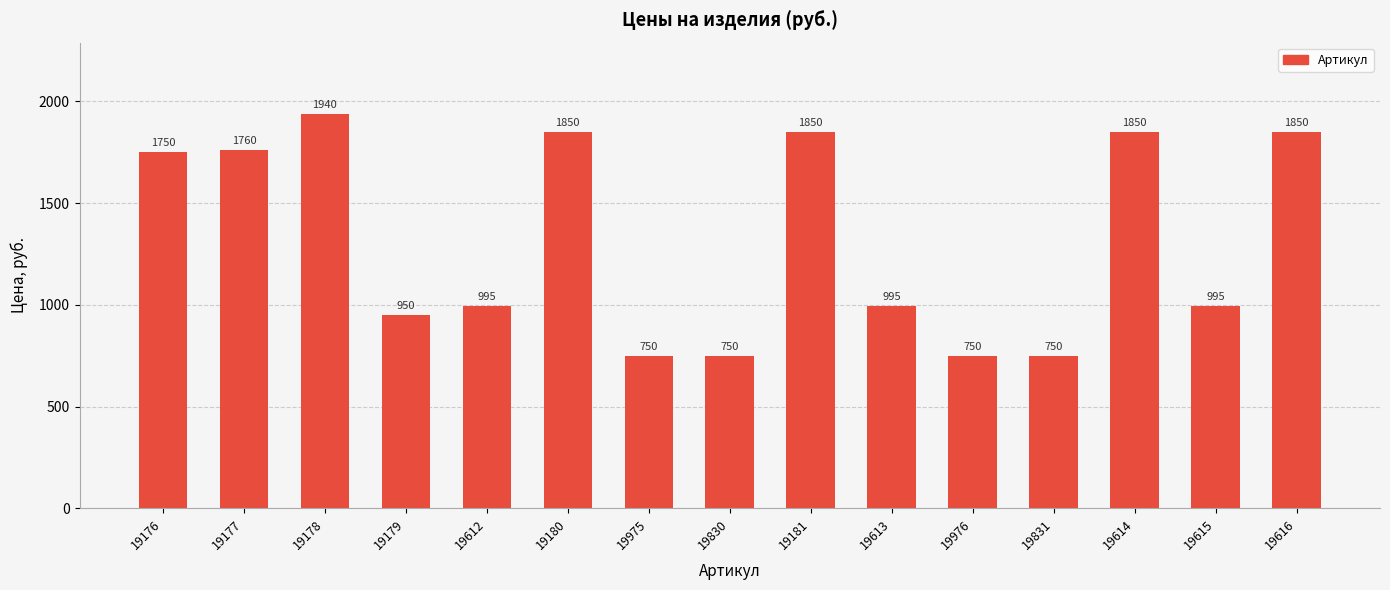

Read the value at 19614, to the nearest 10.

1850